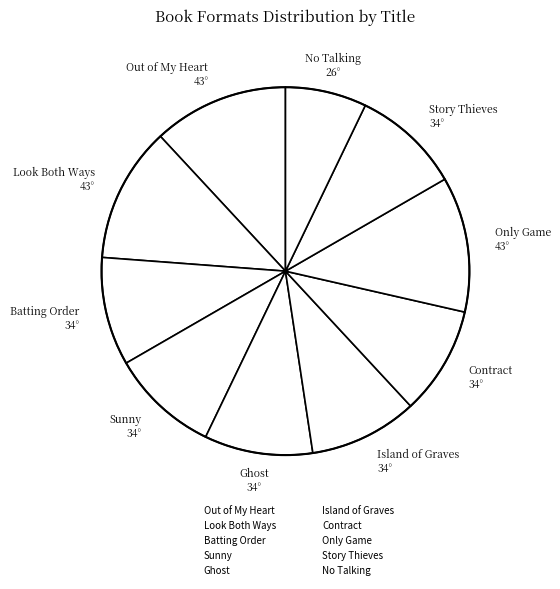

What percentage is the Out of My Heart slice, to the nearest percent?

12%